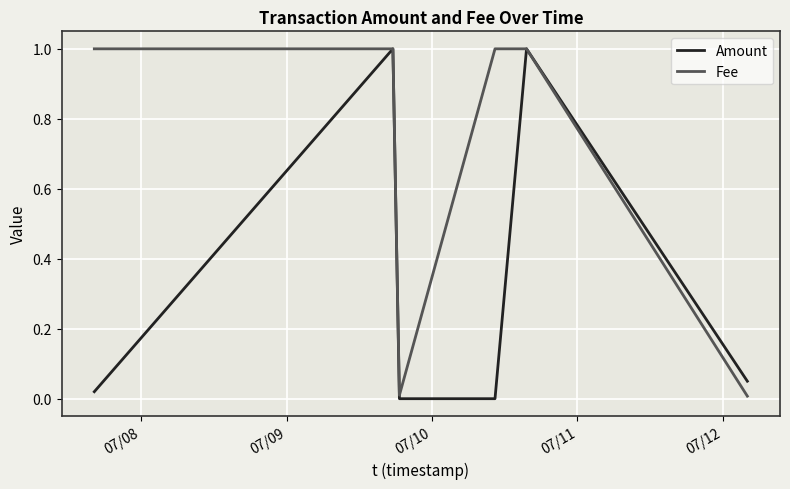

Rank the series by their average value, from highest to lowest.

Fee, Amount